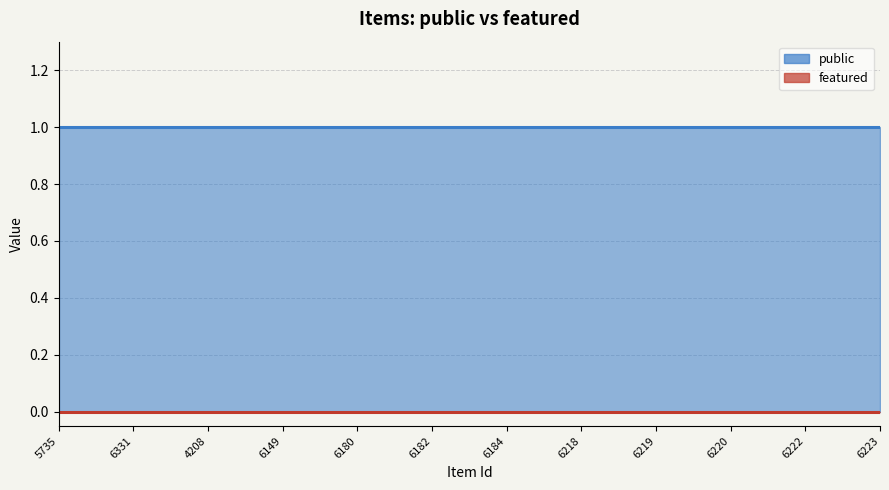

True or false: featured and public cross at least once.

False